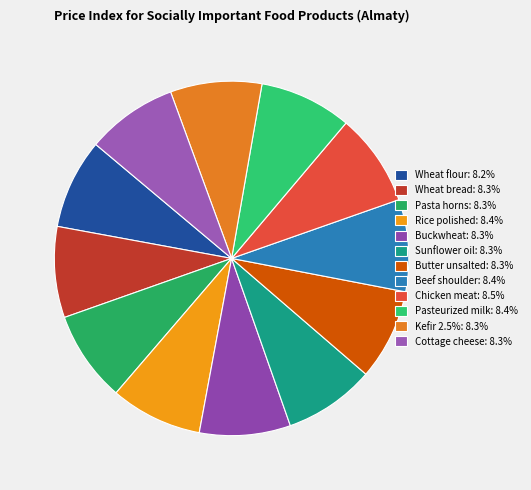

To the nearest percent, what is the average slice percentage?

8%